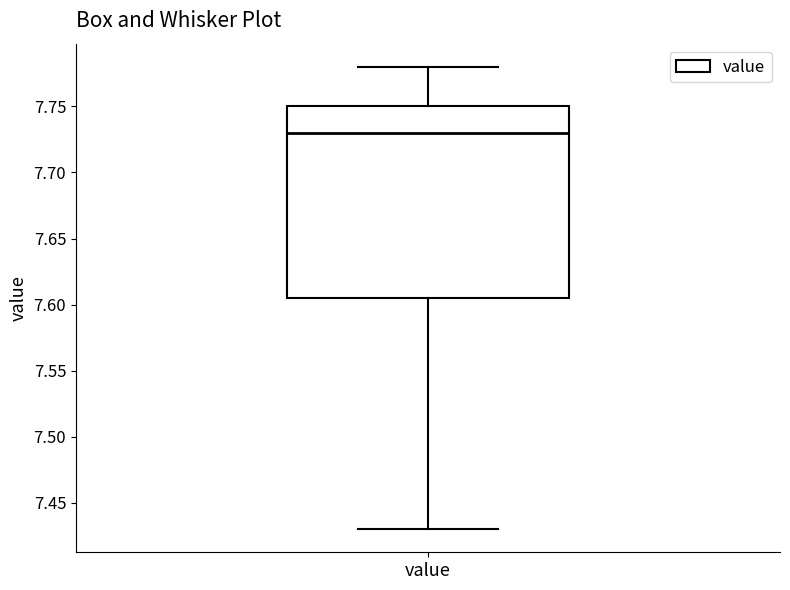

Where is the lower edge of the box for value on the y-axis? The values are not printed on the chart, so give them approximately, as read against the axis.

7.605